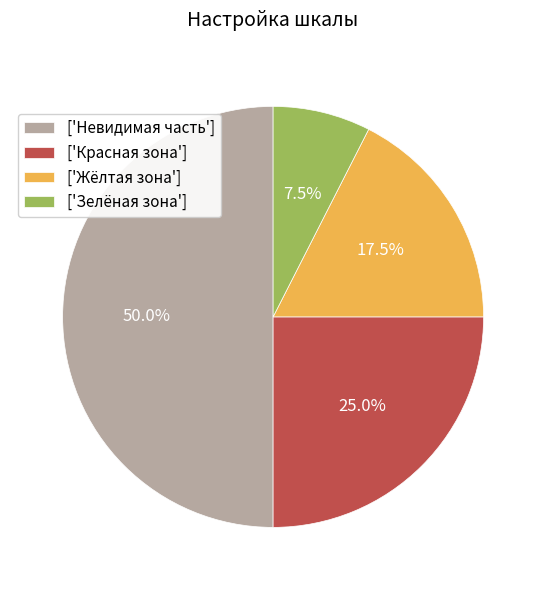

How much of the chart is everything except ['Красная зона']?

75.0%